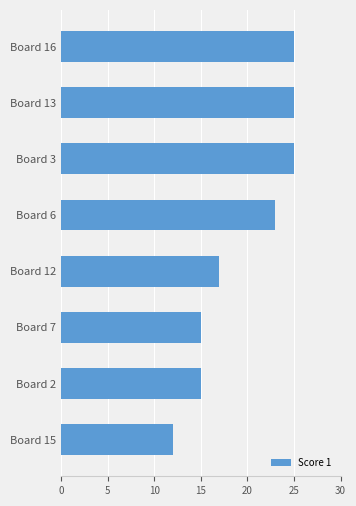

Read the value at Board 2, to the nearest 5.

15